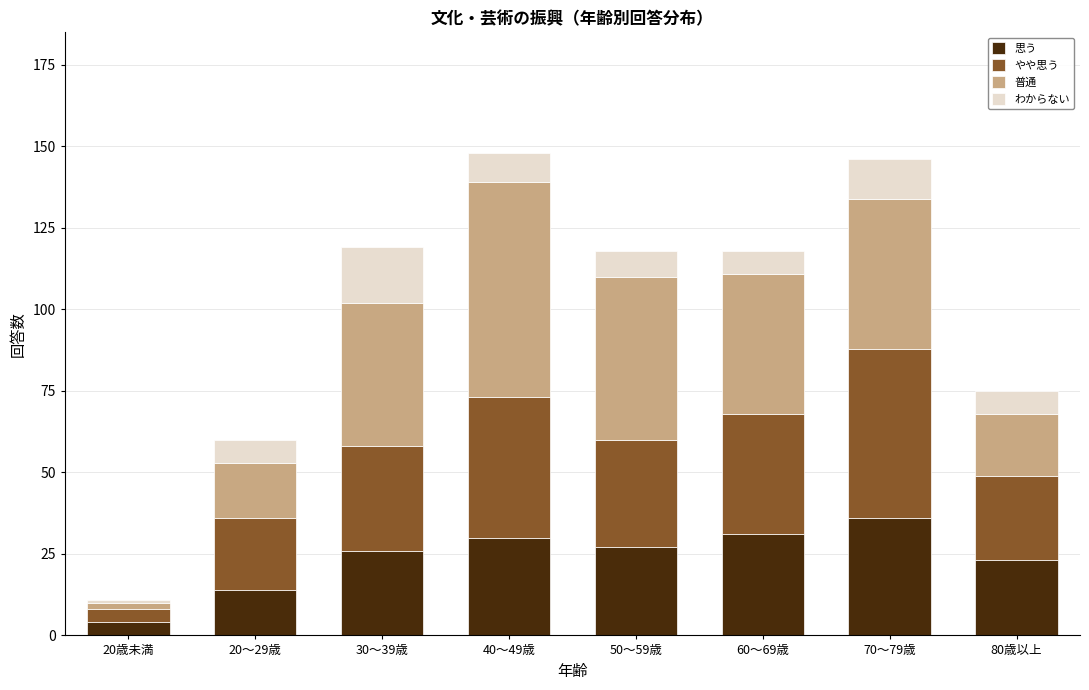

The 思う series shows 15 at 80歳以上. True or false?

False